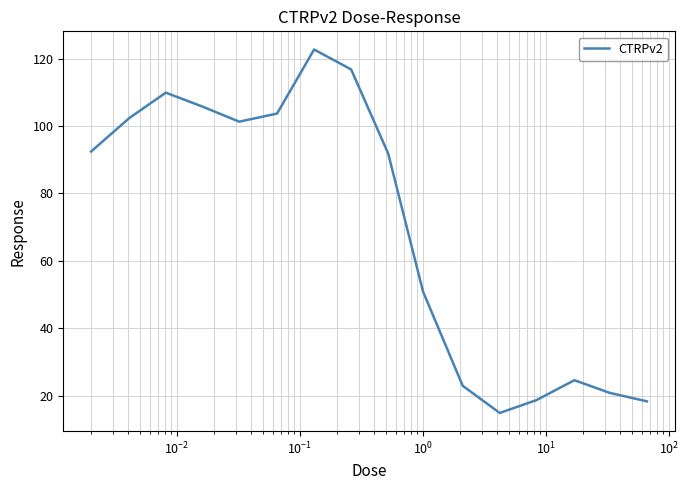

What is the smallest value displayed?

14.9